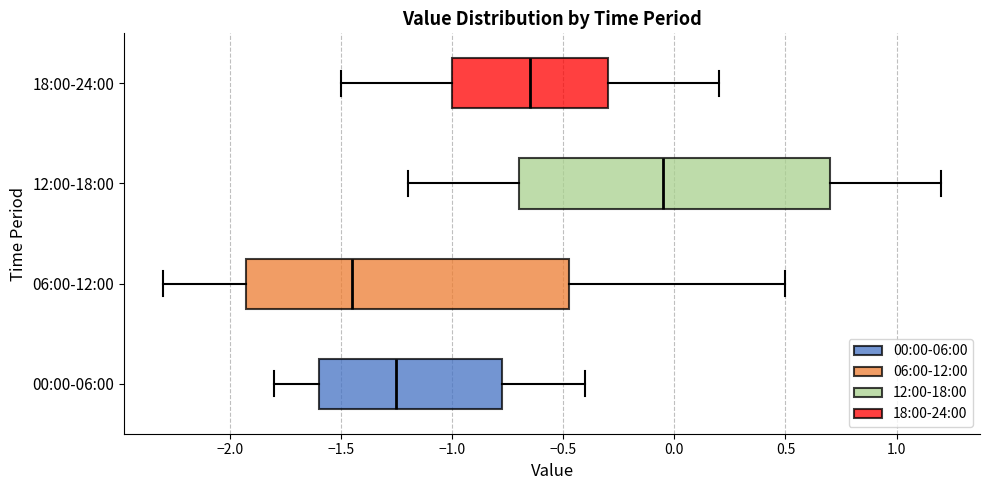

Reading bottom to top, transcribe this box plot: for each box, give where its median line is, the range the box spans, and where its two whiskers end, as read against the x-axis. The values are not printed on the chart, so give them approximately, as read against the axis.

00:00-06:00: median -1.25, box -1.60 to -0.75, whiskers -1.80 to -0.40
06:00-12:00: median -1.45, box -1.90 to -0.45, whiskers -2.30 to 0.50
12:00-18:00: median -0.05, box -0.70 to 0.70, whiskers -1.20 to 1.20
18:00-24:00: median -0.65, box -1.00 to -0.30, whiskers -1.50 to 0.20